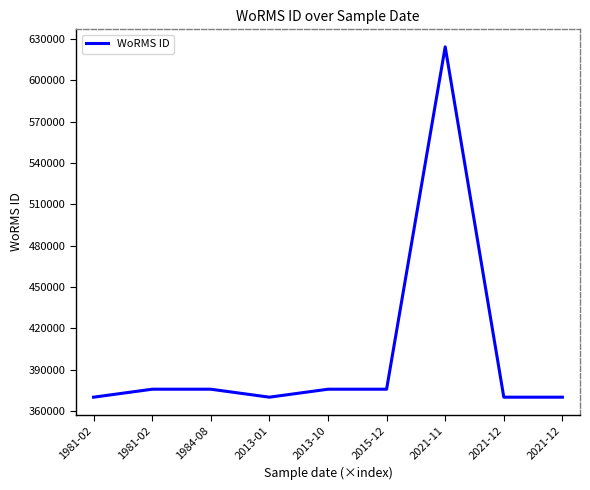

What is the change in value from 1981-02 to 2013-10?

+5784